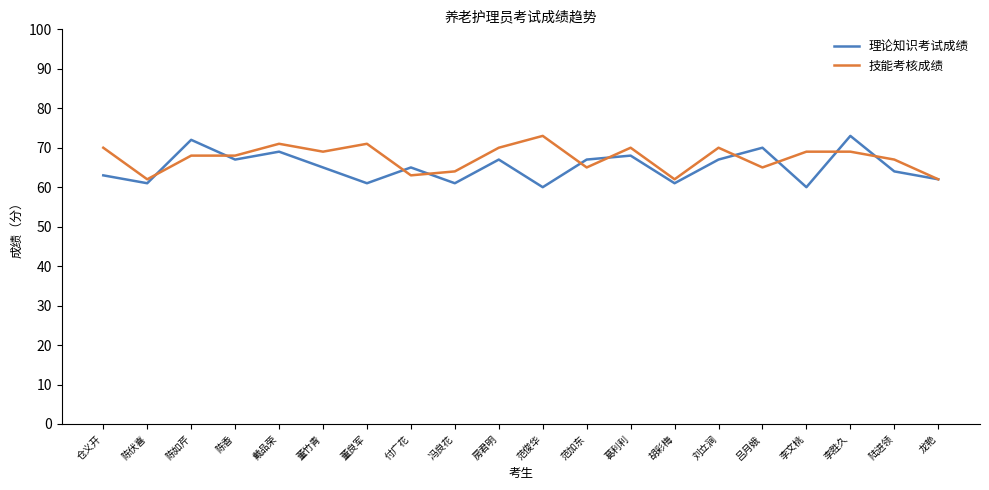

True or false: 技能考核成绩 and 理论知识考试成绩 intersect in this chart.

True